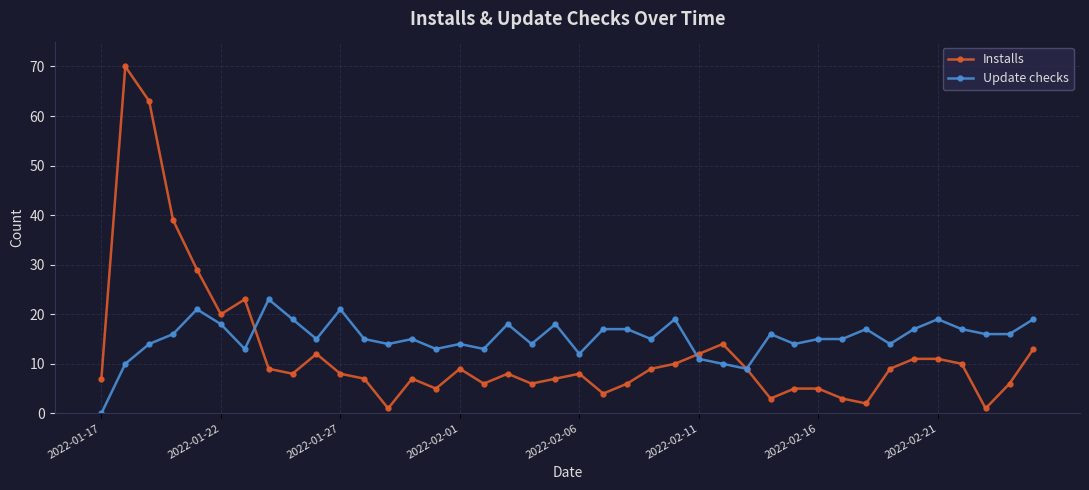

Which series has the widest spread of values?

Installs